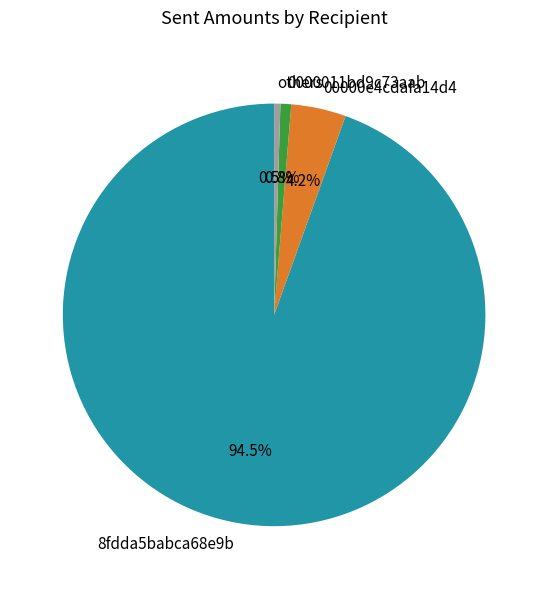

Which category has the biggest portion of the pie?

8fdda5babca68e9b